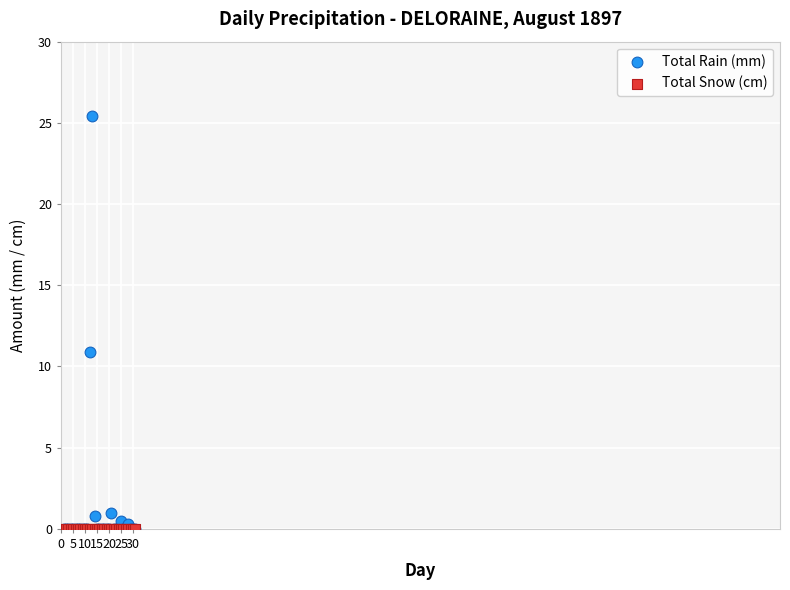

In the Total Rain (mm) series, what Y value is closest to 12?

10.9